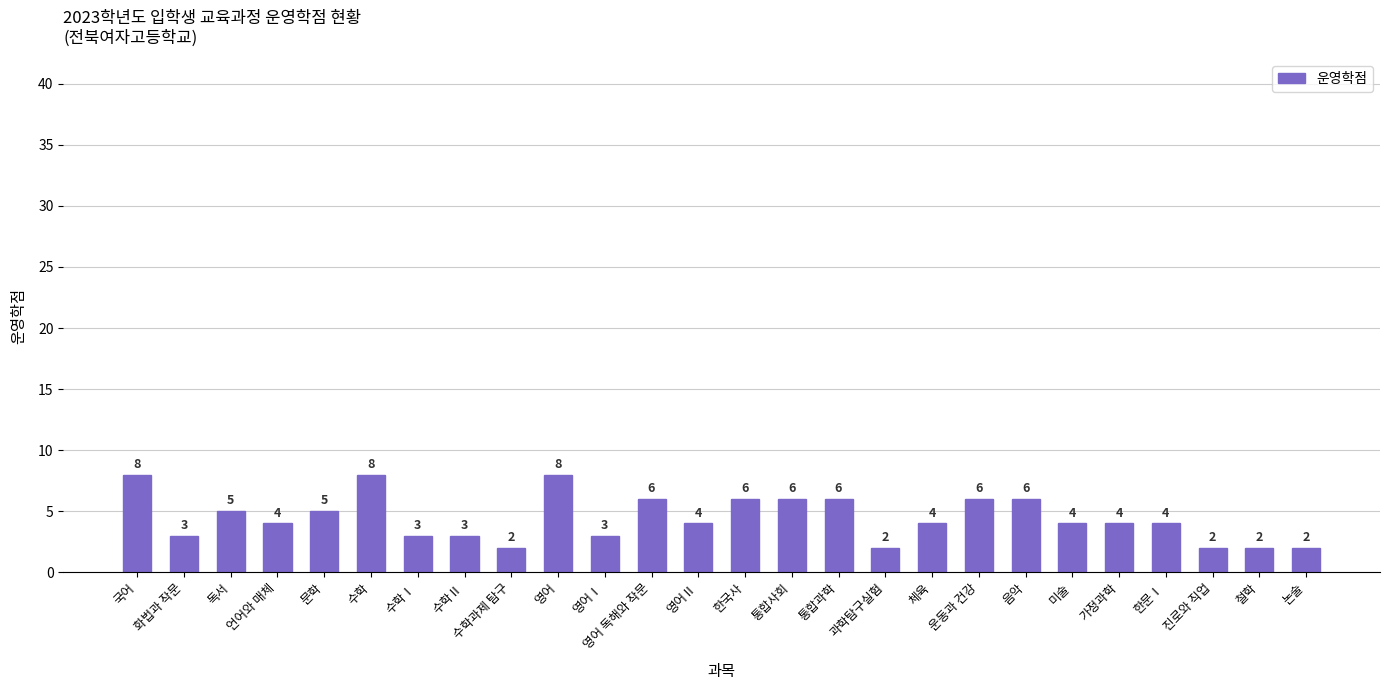

How many data points does each series have?

26